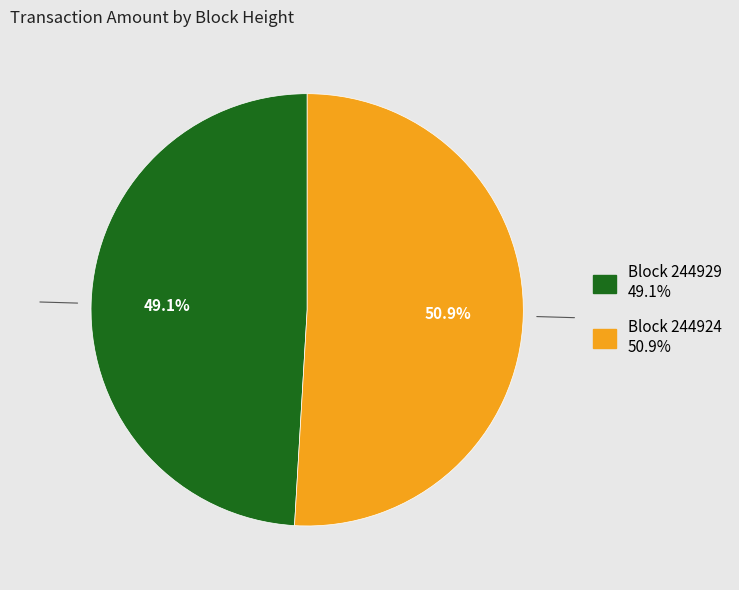

Is there any slice that represents more than half of the pie?

Yes